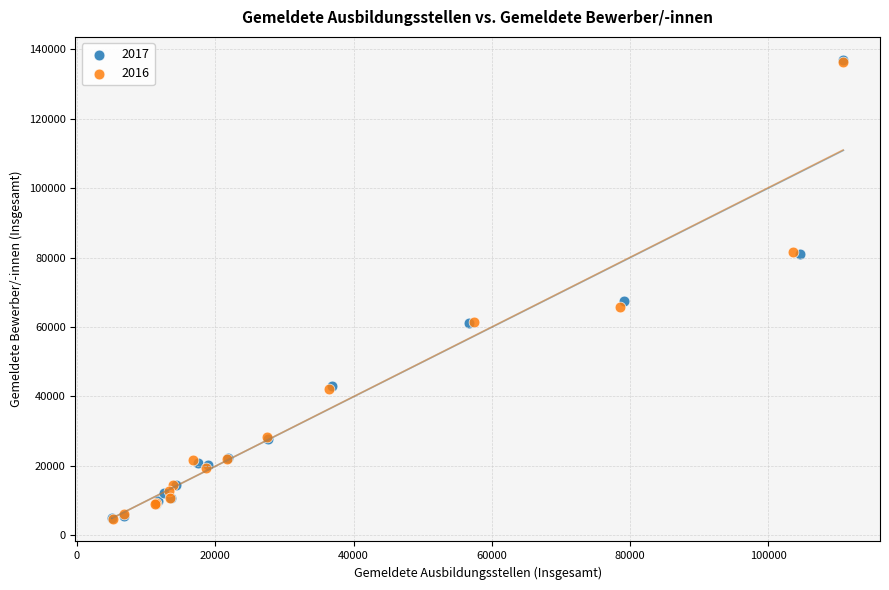

Which series has the widest spread of Y values?

2017